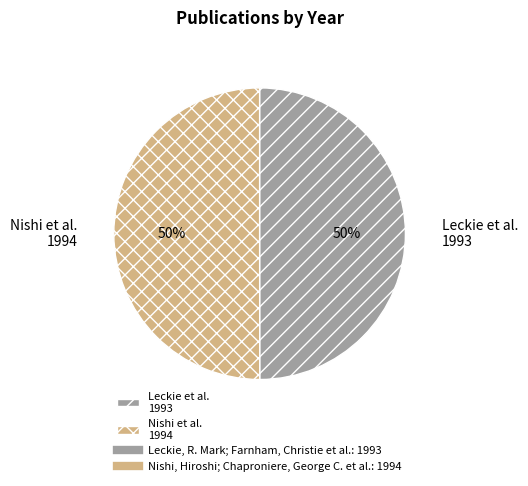

Do Leckie et al. 1993 and Nishi et al. 1994 together represent more than half of the pie?

Yes